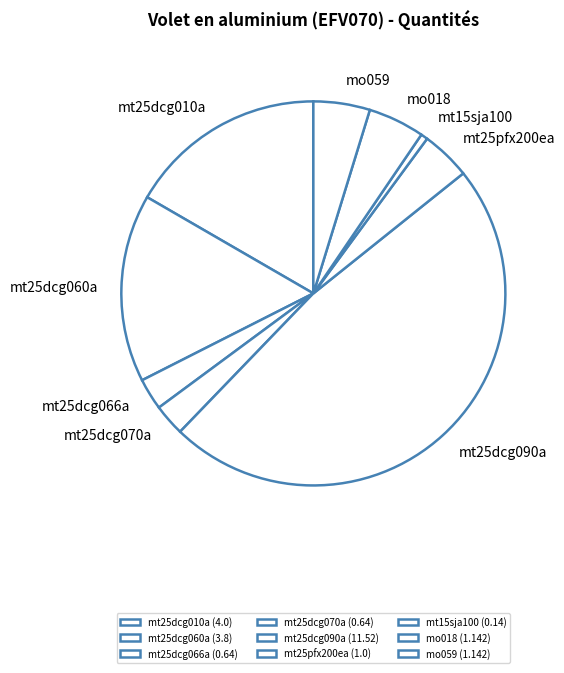

Is there any slice that represents more than half of the pie?

No